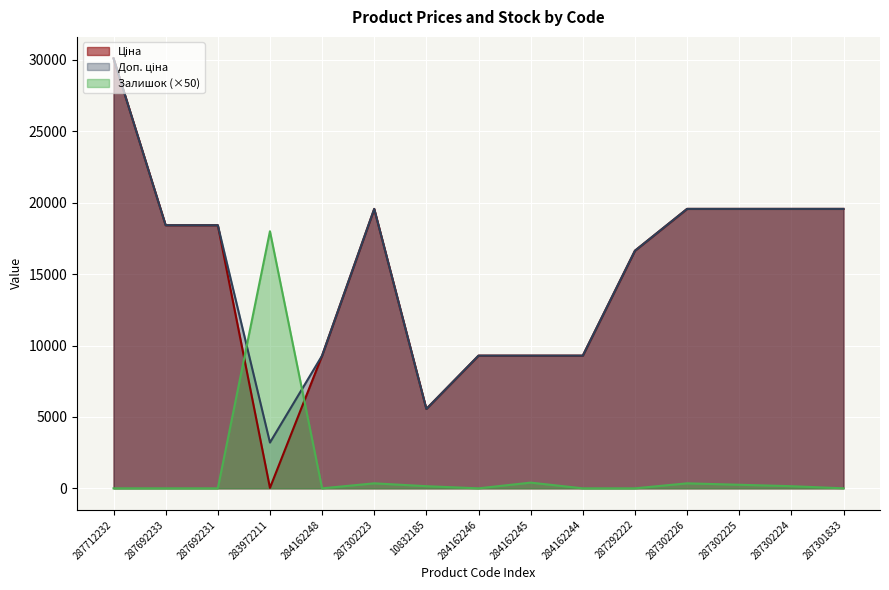

The Доп. ціна series shows 16284.8 at 284162248. True or false?

False